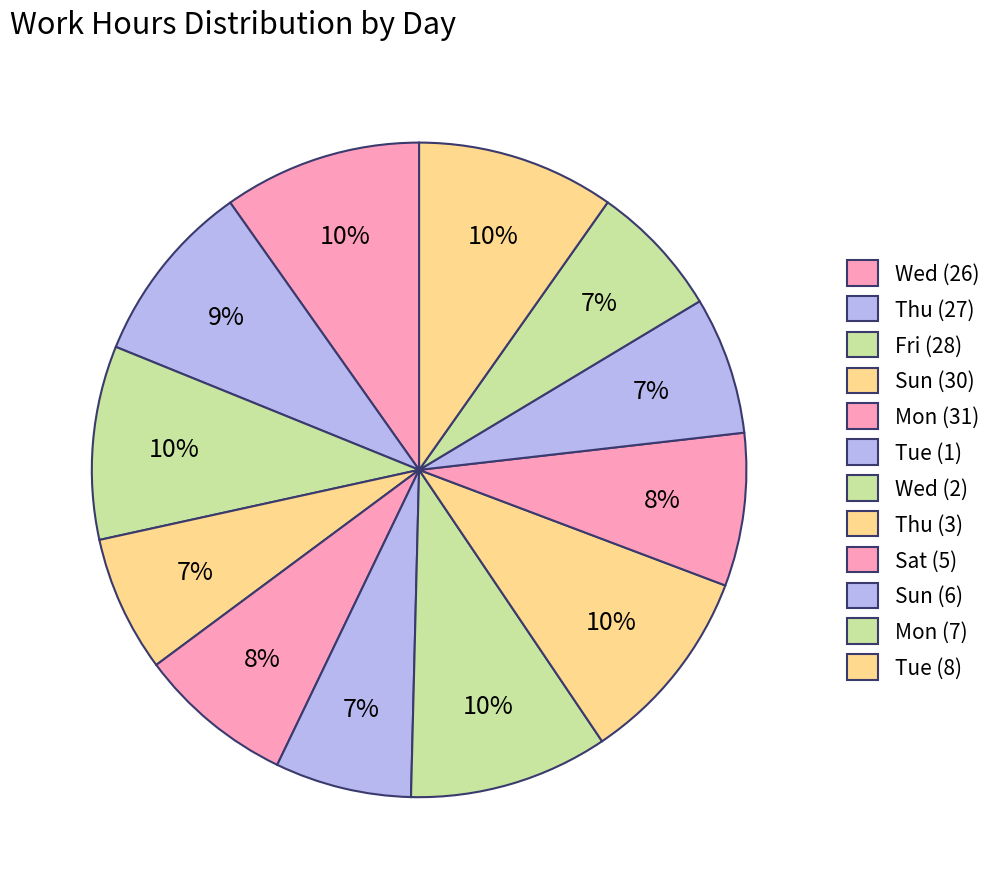

How many segments does this pie chart have?

12